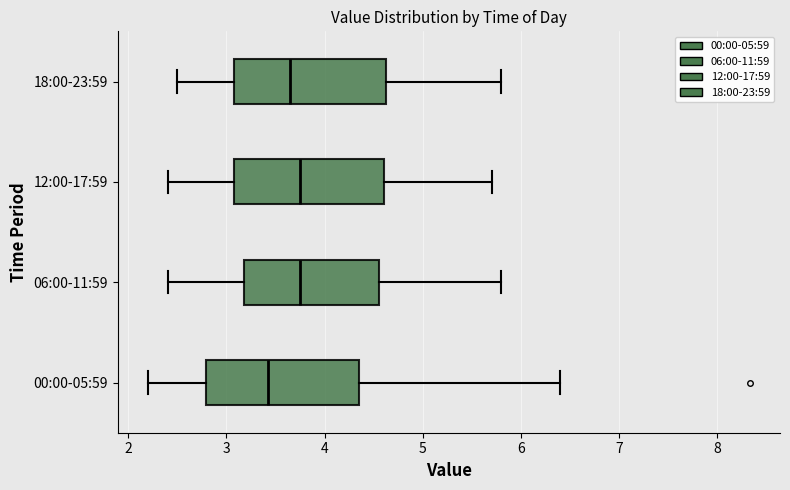

Reading bottom to top, transcribe this box plot: for each box, give where its median line is, the range the box spans, and where its two whiskers end, as read against the x-axis. The values are not printed on the chart, so give them approximately, as read against the axis.

00:00-05:59: median 3.4, box 2.8 to 4.3, whiskers 2.2 to 6.4
06:00-11:59: median 3.8, box 3.2 to 4.6, whiskers 2.4 to 5.8
12:00-17:59: median 3.8, box 3.1 to 4.6, whiskers 2.4 to 5.7
18:00-23:59: median 3.7, box 3.1 to 4.6, whiskers 2.5 to 5.8